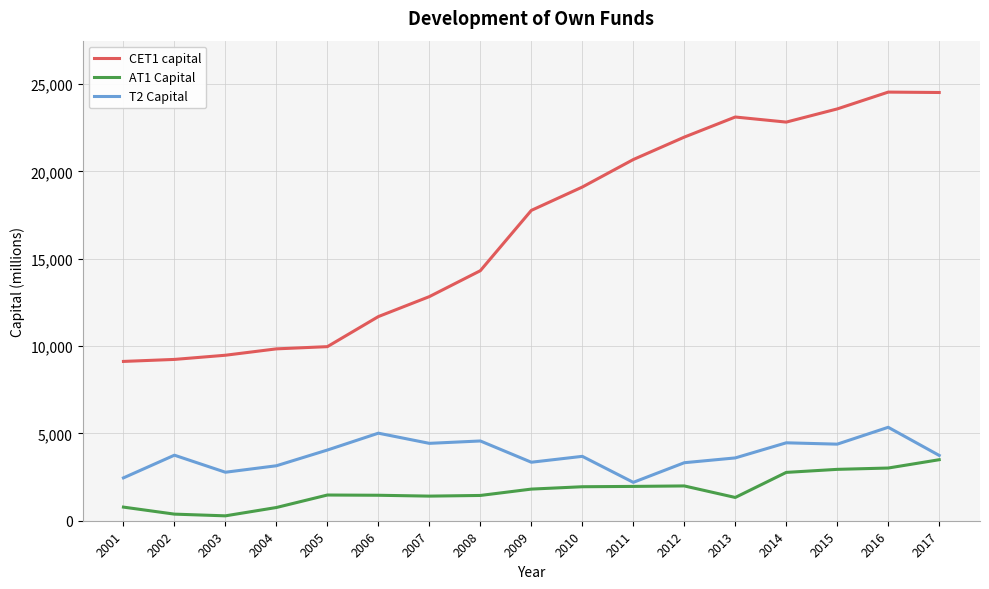

What is the maximum value for CET1 capital?

24538.0